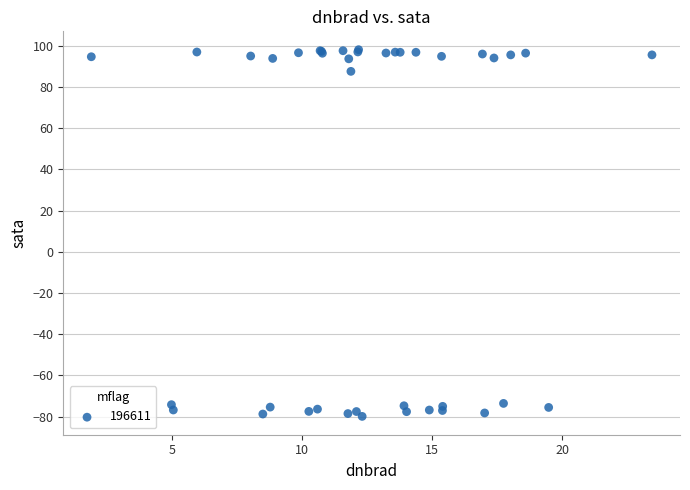

What Y value in the scatter plot is closest to 9?

87.6